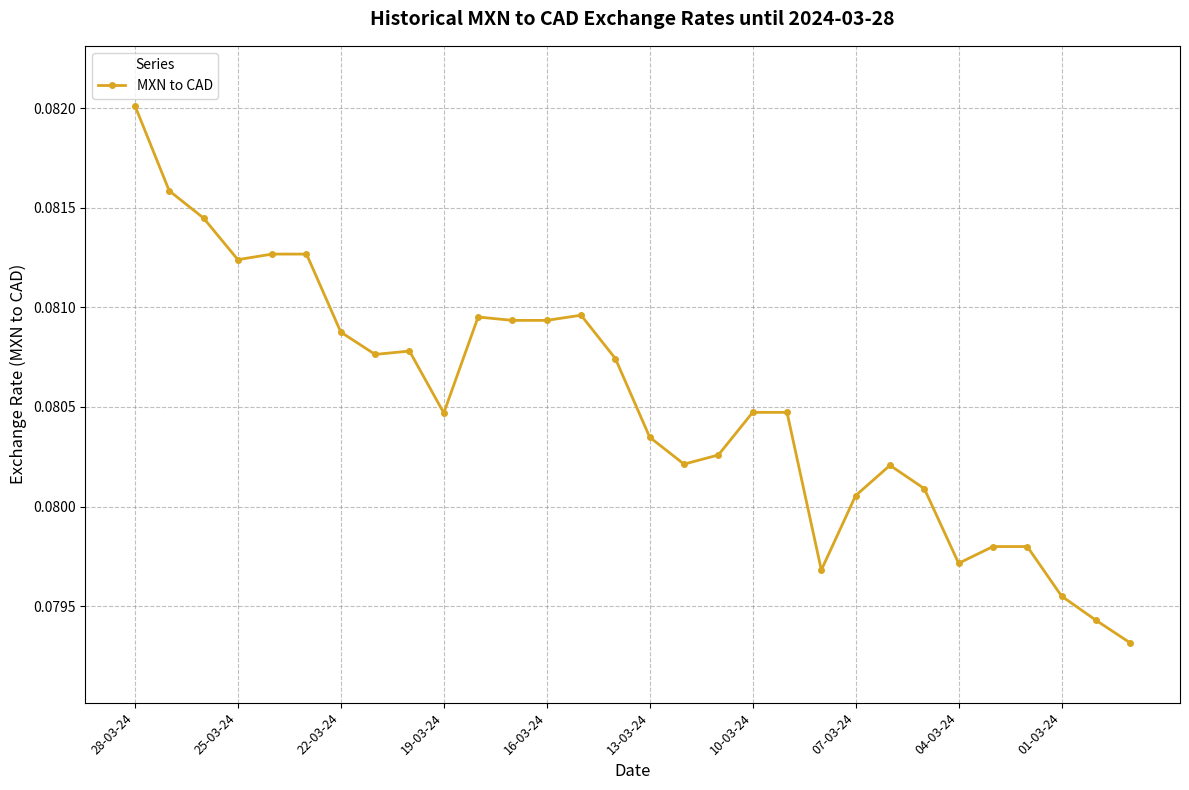

What is the sum of all values?

2.4